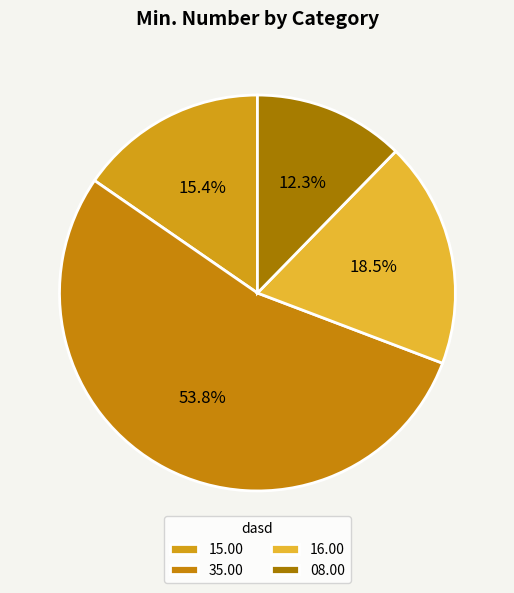

The 35.00 slice represents 54% of the pie. True or false?

True